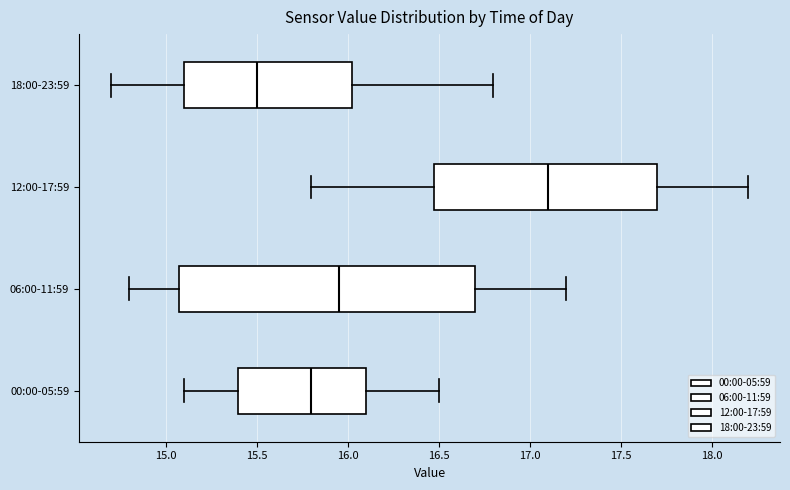

Where does the median line of the box for 06:00-11:59 sit on the x-axis? The values are not printed on the chart, so give them approximately, as read against the axis.

15.95